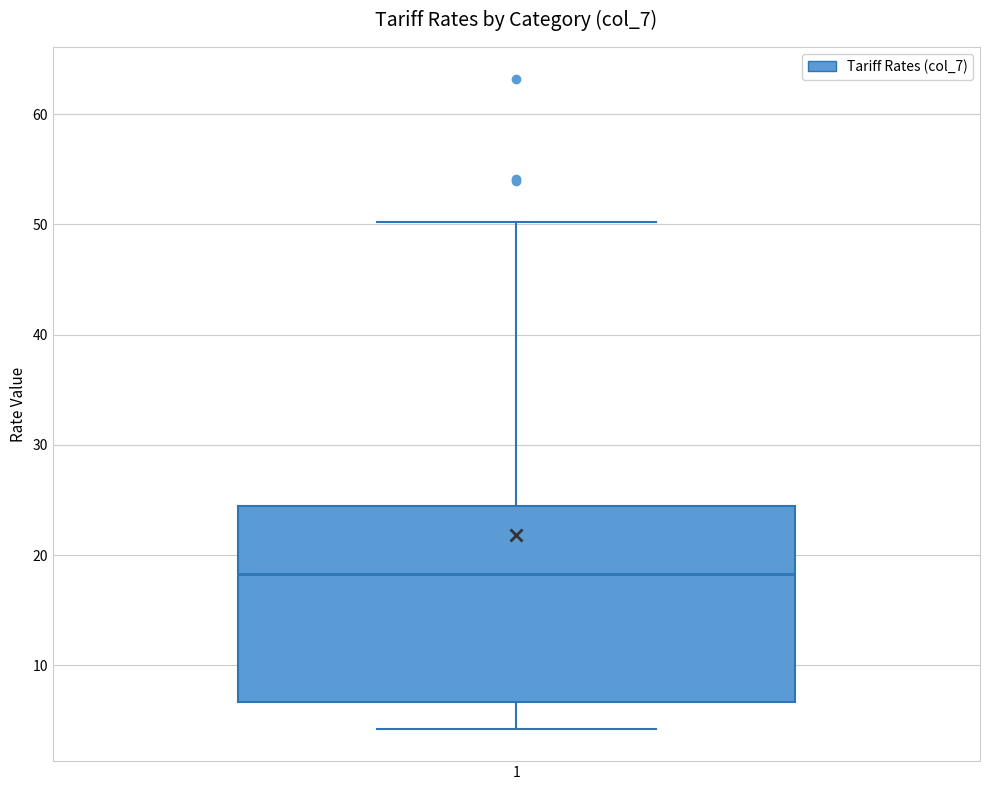

Transcribe this box plot: give where the median line is, the range the box spans, and where the two whiskers end, as read against the y-axis. The values are not printed on the chart, so give them approximately, as read against the axis.

median 18, box 7 to 24, whiskers 4 to 50